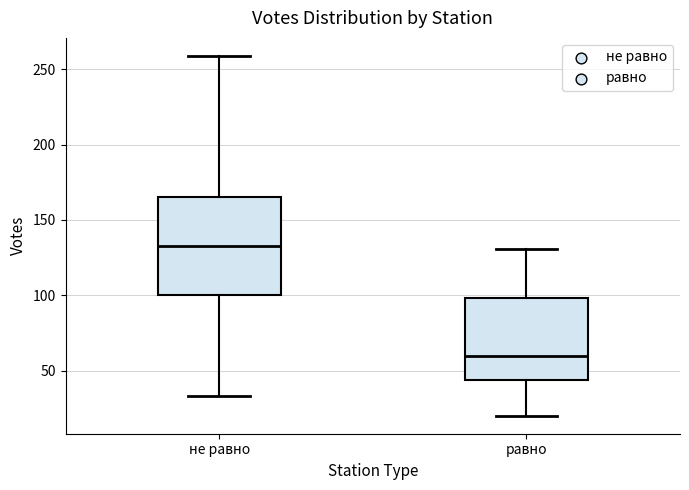

Reading left to right, transcribe this box plot: for each box, give where its median line is, the range the box spans, and where its two whiskers end, as read against the y-axis. The values are not printed on the chart, so give them approximately, as read against the axis.

не равно: median 135, box 100 to 165, whiskers 35 to 260
равно: median 60, box 45 to 100, whiskers 20 to 130